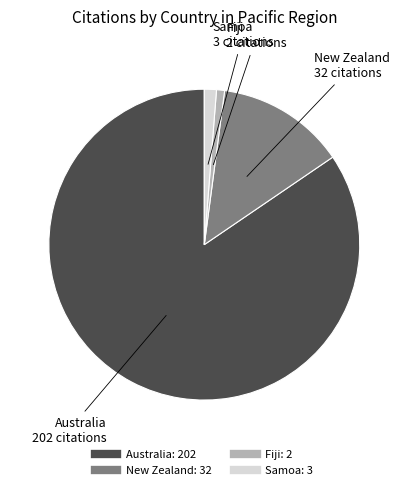

How many slices are in this pie chart?

4